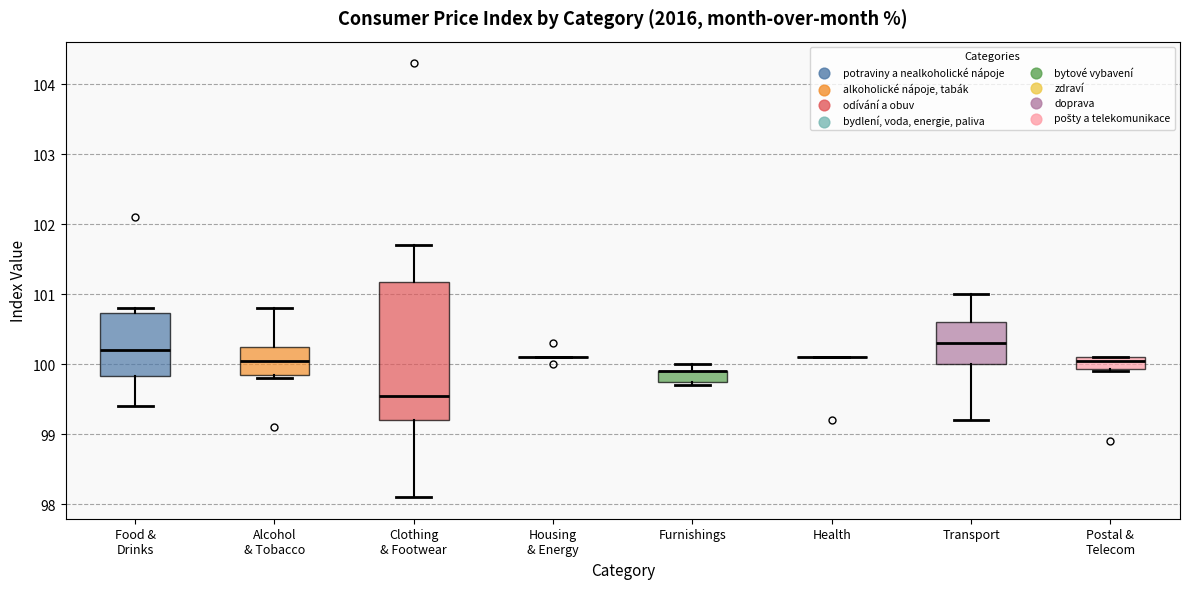

Comparing the boxes themselves (not the whiskers), which one is the tallest?

Clothing & Footwear